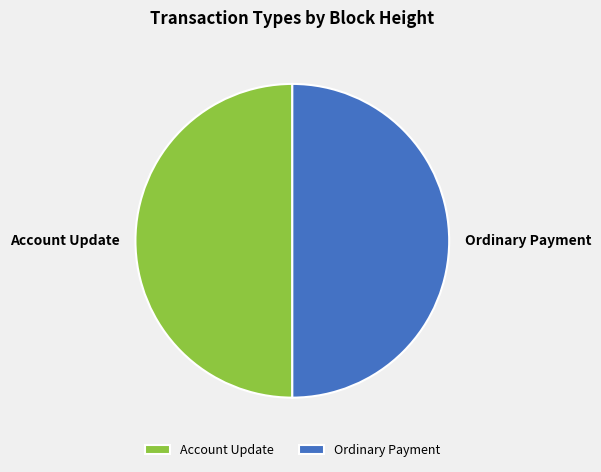

Is the sum of Account Update and Ordinary Payment greater than half?

Yes